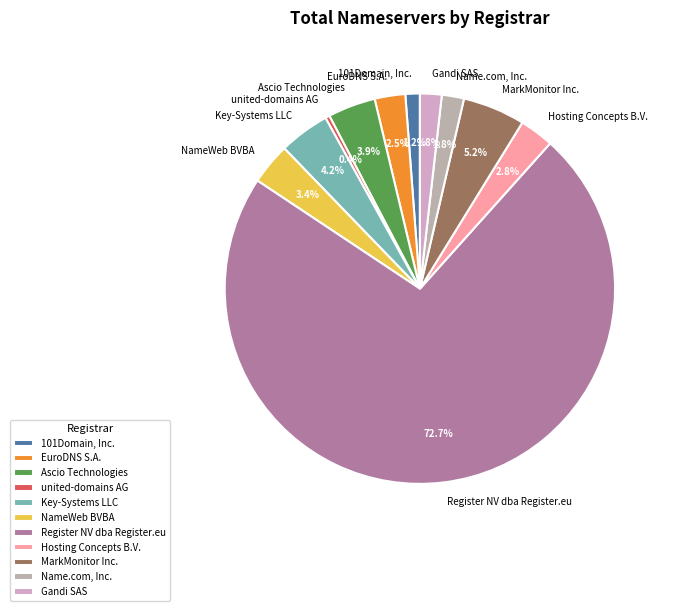

How many segments does this pie chart have?

11